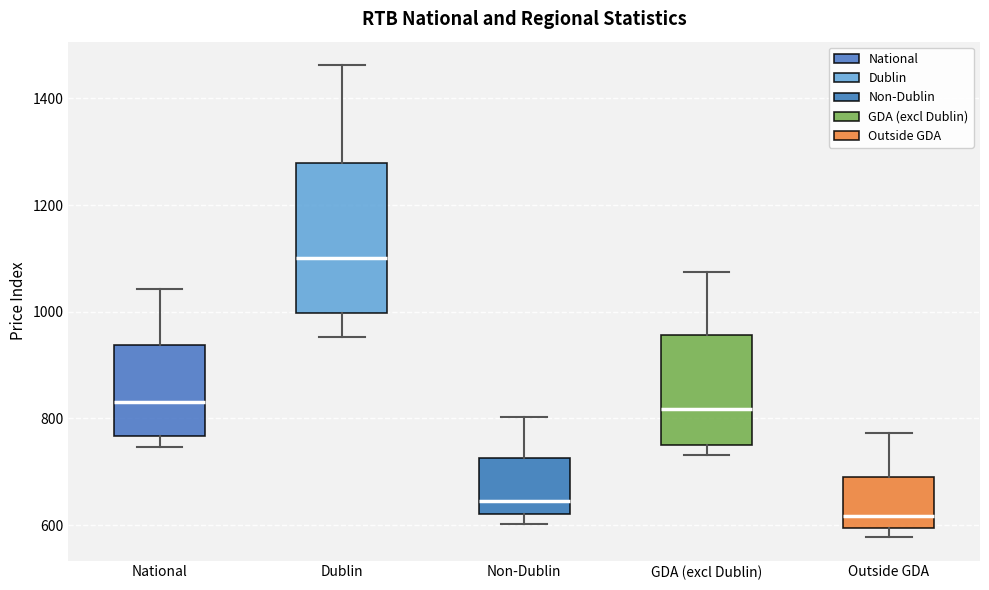

Which box has the highest median line?

Dublin